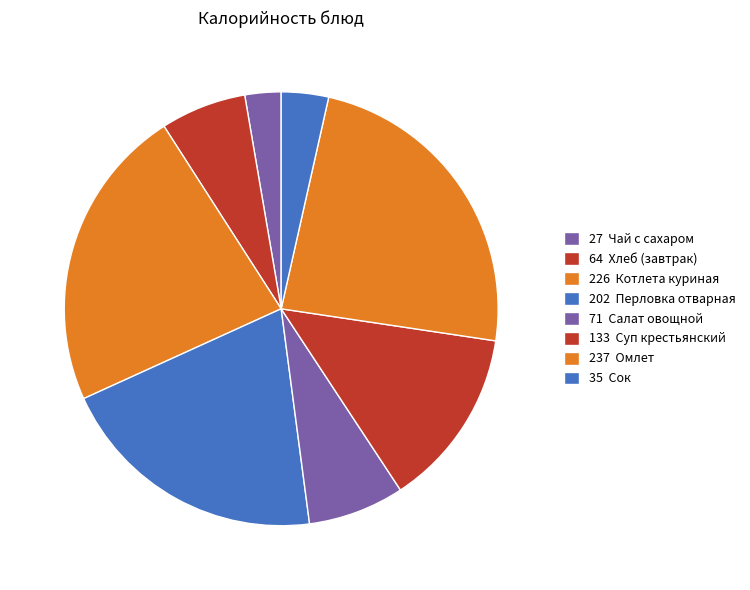

Which slice is the smallest?

Чай с сахаром